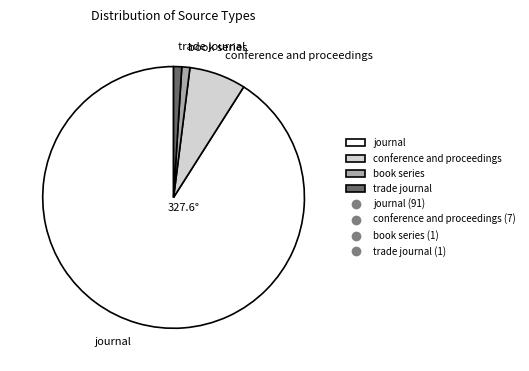

Approximately how many times larger is the value at journal compared to conference and proceedings?

13.0